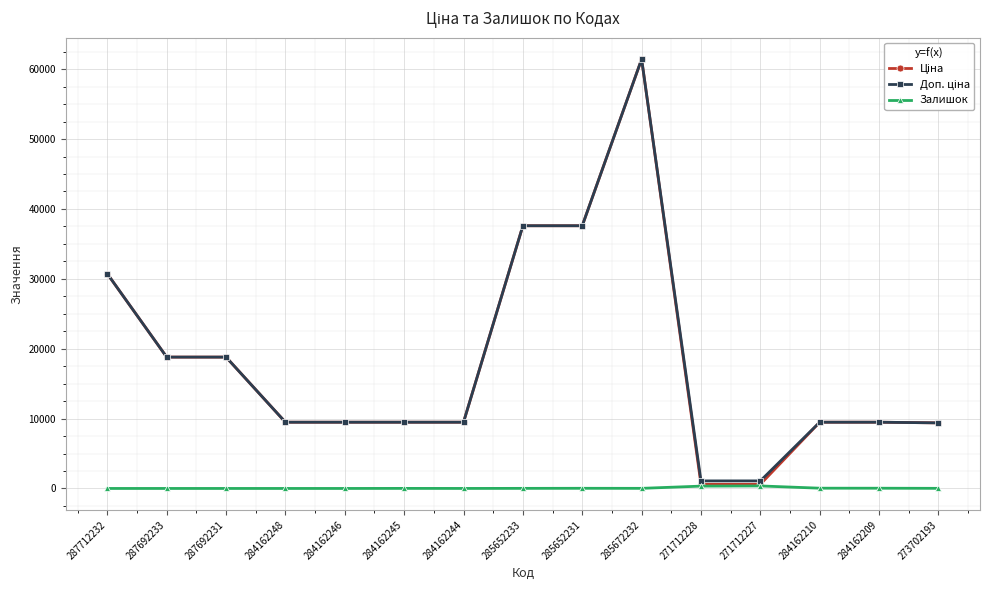

True or false: Залишок has more than 0 points higher than both neighbors.

True